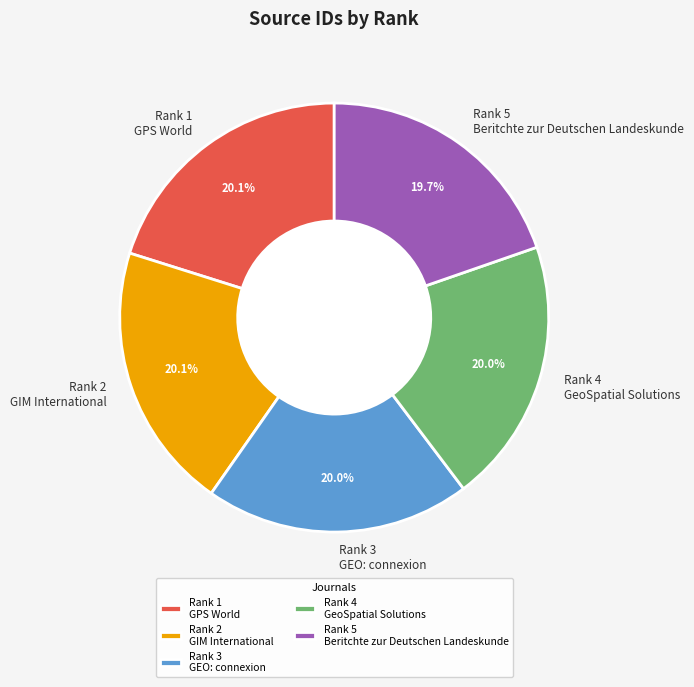

What is the ratio of the value at Rank 4 GeoSpatial Solutions to the value at Rank 1 GPS World?

1.0